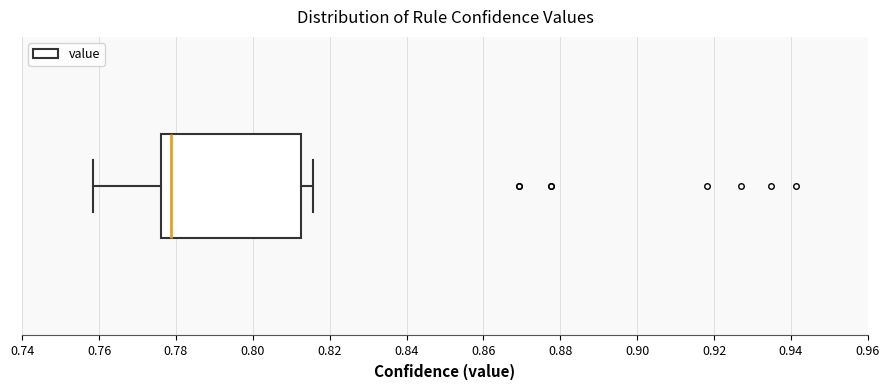

Where does the right whisker of the box end on the x-axis? The values are not printed on the chart, so give them approximately, as read against the axis.

0.816